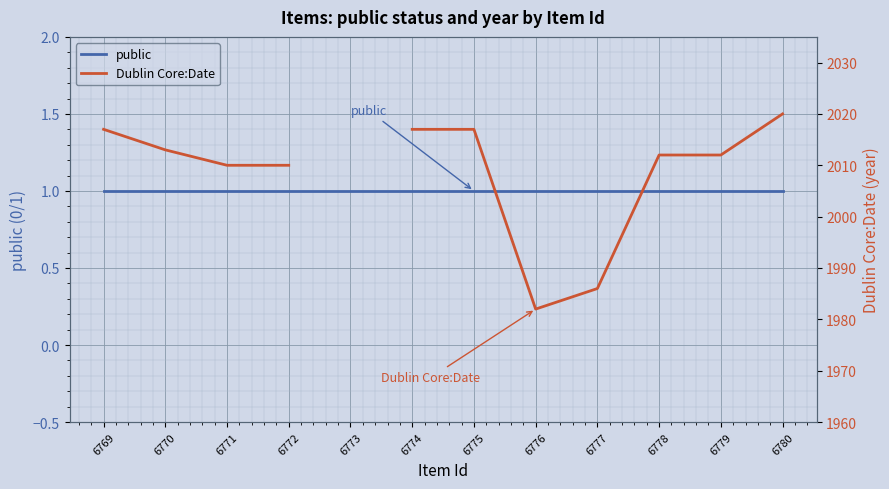

What is the spread (max minus min) of values at 6776?

1981.0